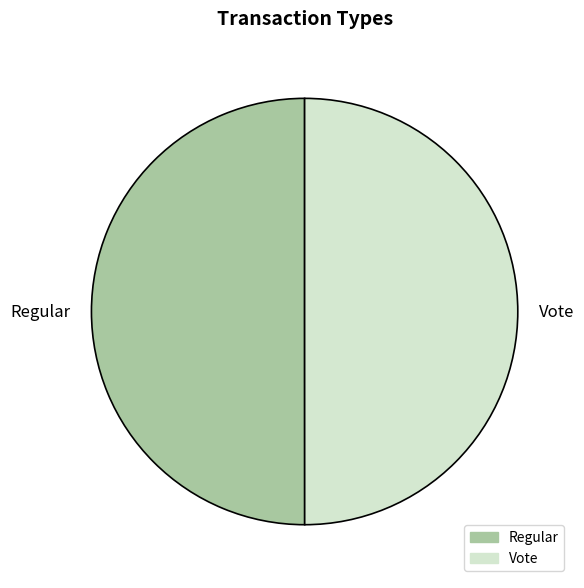

Is the sum of Regular and Vote greater than half?

Yes